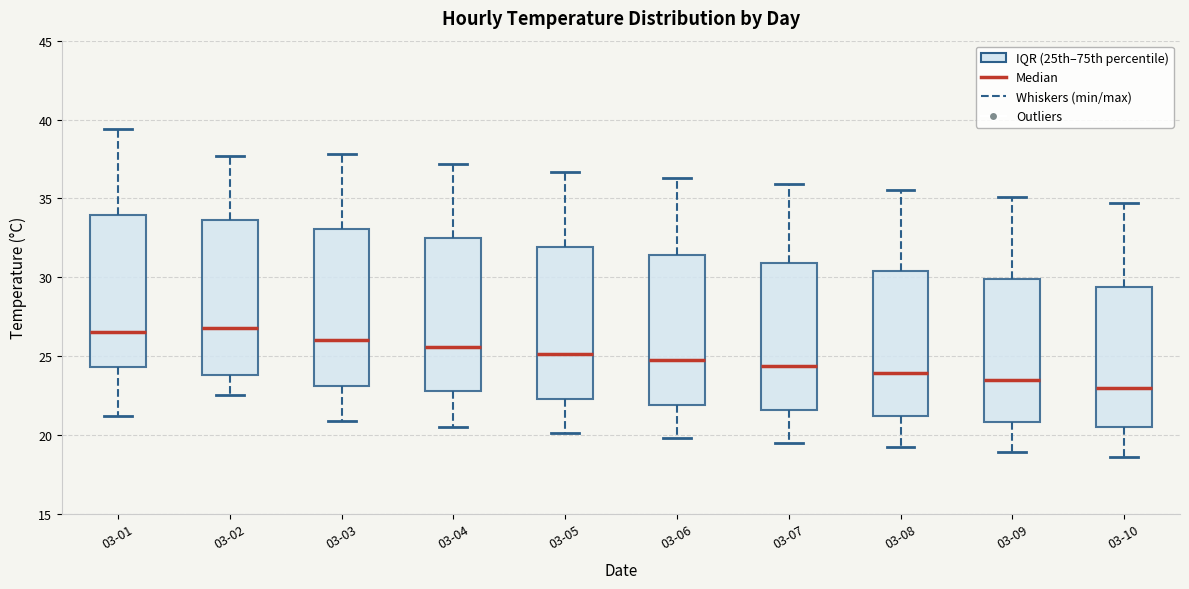

Reading left to right, transcribe this box plot: for each box, give where its median line is, the range the box spans, and where its two whiskers end, as read against the y-axis. The values are not printed on the chart, so give them approximately, as read against the axis.

03-01: median 26.5, box 24.5 to 34.0, whiskers 21.0 to 39.5
03-02: median 27.0, box 24.0 to 33.5, whiskers 22.5 to 37.5
03-03: median 26.0, box 23.0 to 33.0, whiskers 21.0 to 38.0
03-04: median 25.5, box 23.0 to 32.5, whiskers 20.5 to 37.0
03-05: median 25.0, box 22.5 to 32.0, whiskers 20.0 to 36.5
03-06: median 25.0, box 22.0 to 31.5, whiskers 20.0 to 36.5
03-07: median 24.5, box 21.5 to 31.0, whiskers 19.5 to 36.0
03-08: median 24.0, box 21.0 to 30.5, whiskers 19.0 to 35.5
03-09: median 23.5, box 21.0 to 30.0, whiskers 19.0 to 35.0
03-10: median 23.0, box 20.5 to 29.5, whiskers 18.5 to 34.5